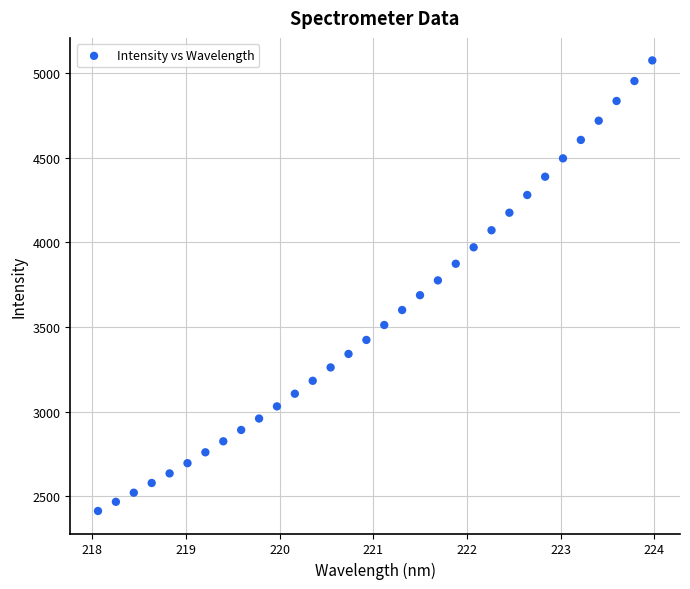

What is the range of Y values (max minus min)?

2660.7